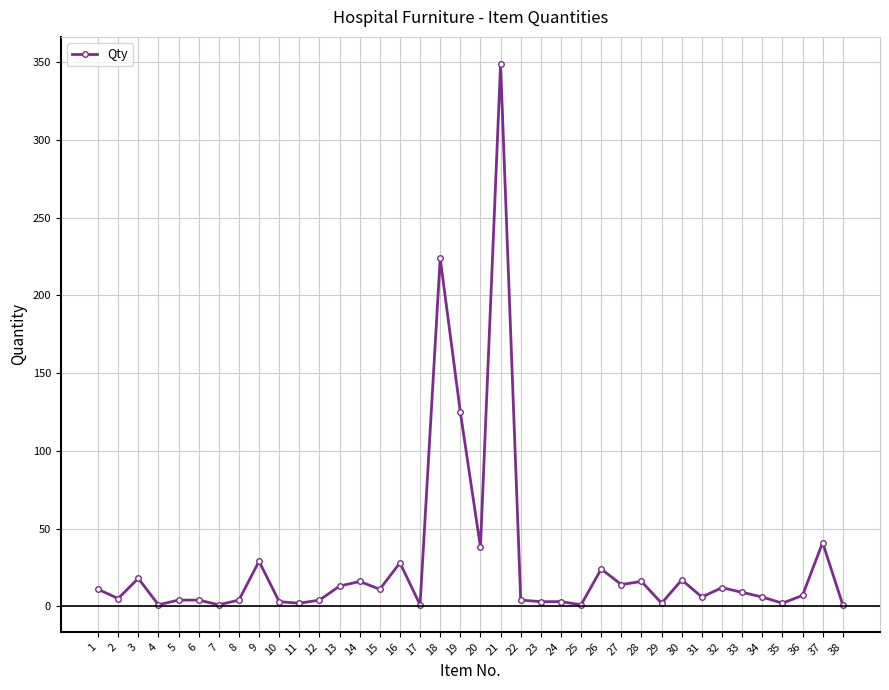

True or false: the data has more than 2 interior local peaks.

True